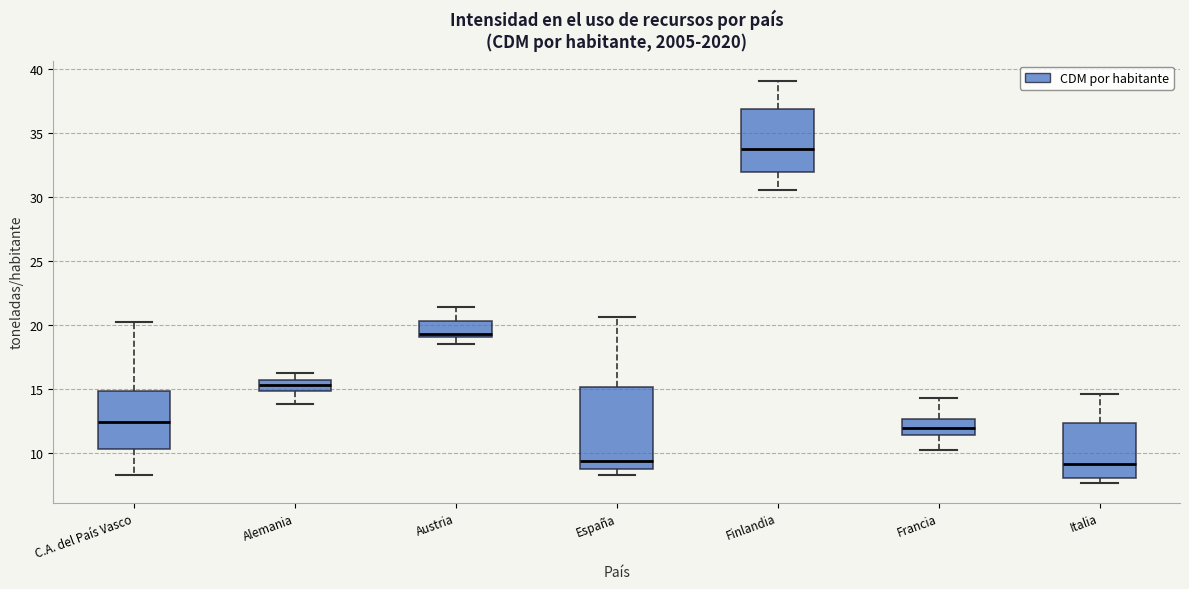

Comparing the boxes themselves (not the whiskers), which one is the tallest?

España